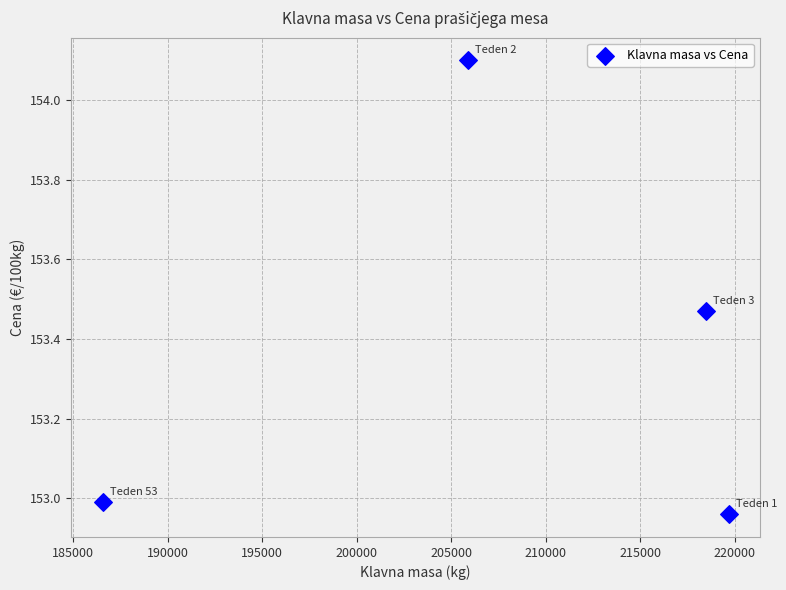

What is the range of X values (max minus min)?

33106.0